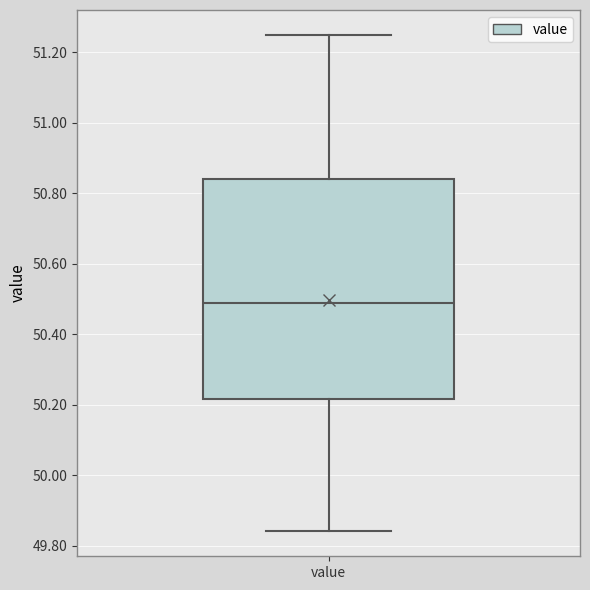

Transcribe this box plot: give where the median line is, the range the box spans, and where the two whiskers end, as read against the y-axis. The values are not printed on the chart, so give them approximately, as read against the axis.

median 50.50, box 50.22 to 50.84, whiskers 49.84 to 51.26